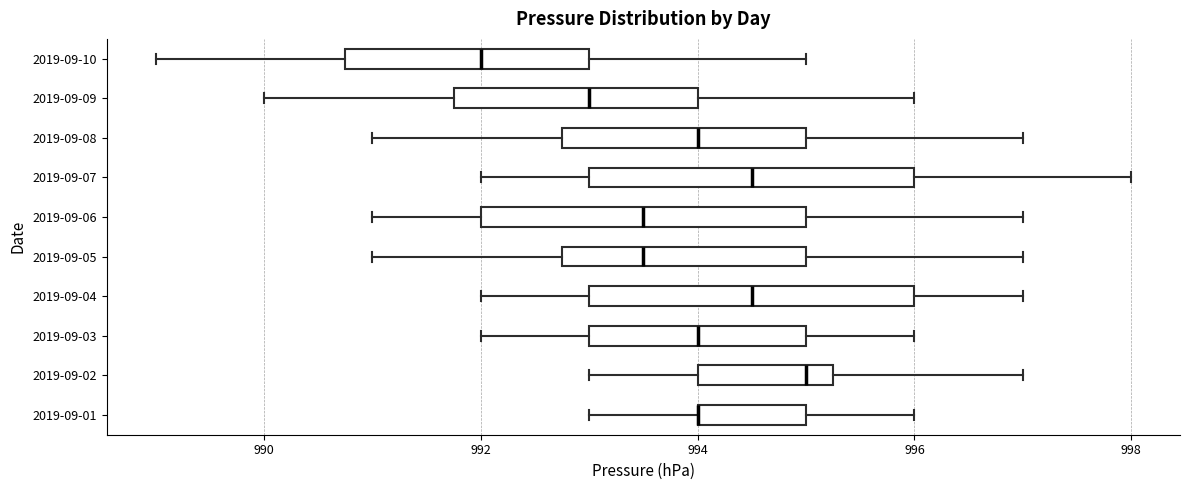

Reading bottom to top, transcribe this box plot: for each box, give where its median line is, the range the box spans, and where its two whiskers end, as read against the x-axis. The values are not printed on the chart, so give them approximately, as read against the axis.

2019-09-01: median 994.0 (drawn on the box's left edge), box 994.0 to 995.0, whiskers 993.0 to 996.0
2019-09-02: median 995.0, box 994.0 to 995.2, whiskers 993.0 to 997.0
2019-09-03: median 994.0, box 993.0 to 995.0, whiskers 992.0 to 996.0
2019-09-04: median 994.6, box 993.0 to 996.0, whiskers 992.0 to 997.0
2019-09-05: median 993.6, box 992.8 to 995.0, whiskers 991.0 to 997.0
2019-09-06: median 993.6, box 992.0 to 995.0, whiskers 991.0 to 997.0
2019-09-07: median 994.6, box 993.0 to 996.0, whiskers 992.0 to 998.0
2019-09-08: median 994.0, box 992.8 to 995.0, whiskers 991.0 to 997.0
2019-09-09: median 993.0, box 991.8 to 994.0, whiskers 990.0 to 996.0
2019-09-10: median 992.0, box 990.8 to 993.0, whiskers 989.0 to 995.0